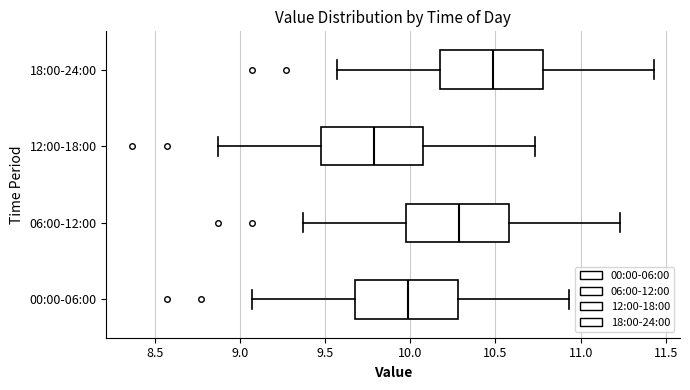

Where is the right edge of the box for 12:00-18:00 on the x-axis? The values are not printed on the chart, so give them approximately, as read against the axis.

10.10